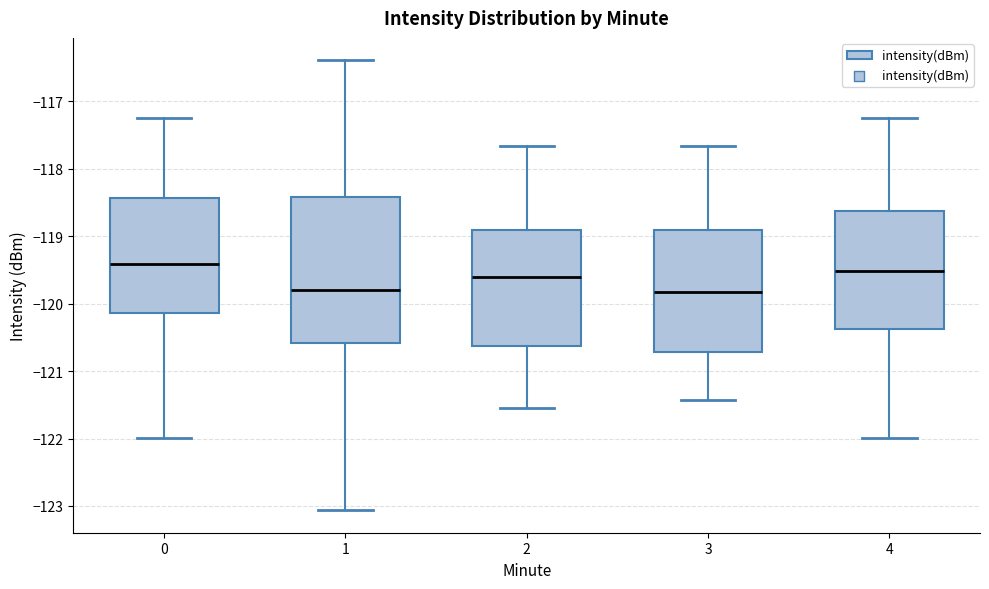

Comparing the boxes themselves (not the whiskers), which one is the tallest?

1